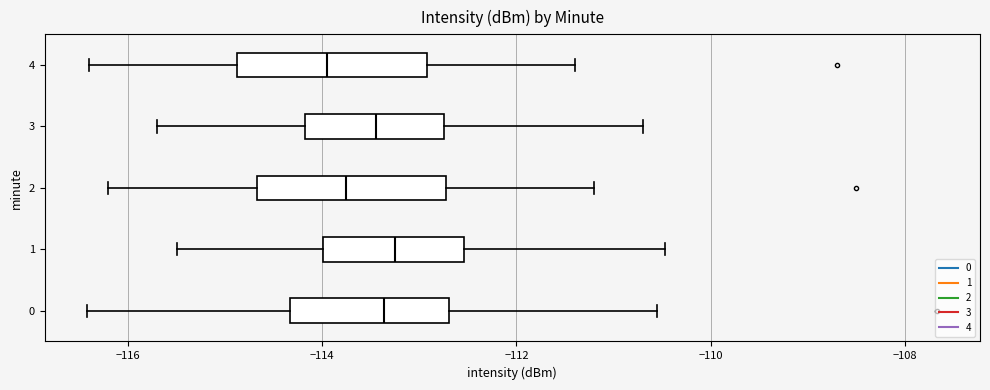

Reading bottom to top, read every box against the x-axis: the position of its median line, the range the box covers, and the ends of its whiskers. The values are not printed on the chart, so give them approximately, as read against the axis.

0: median -113.4, box -114.4 to -112.6, whiskers -116.4 to -110.6
1: median -113.2, box -114.0 to -112.6, whiskers -115.4 to -110.4
2: median -113.8, box -114.6 to -112.8, whiskers -116.2 to -111.2
3: median -113.4, box -114.2 to -112.8, whiskers -115.6 to -110.6
4: median -114.0, box -114.8 to -113.0, whiskers -116.4 to -111.4